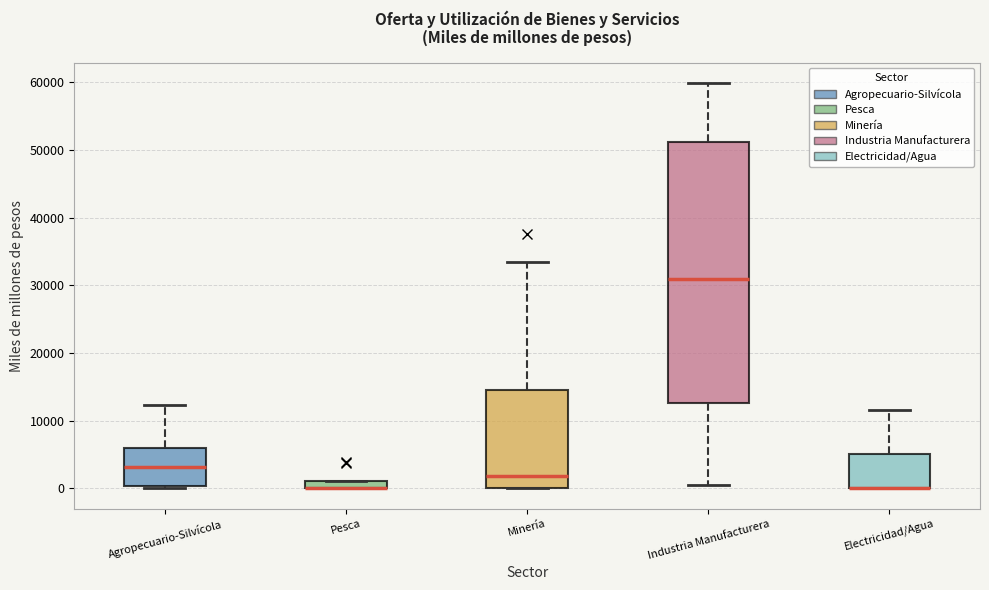

Comparing the boxes themselves (not the whiskers), which one is the tallest?

Industria Manufacturera